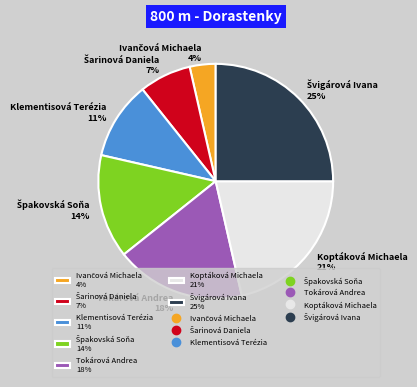

Does any single category account for the majority?

No